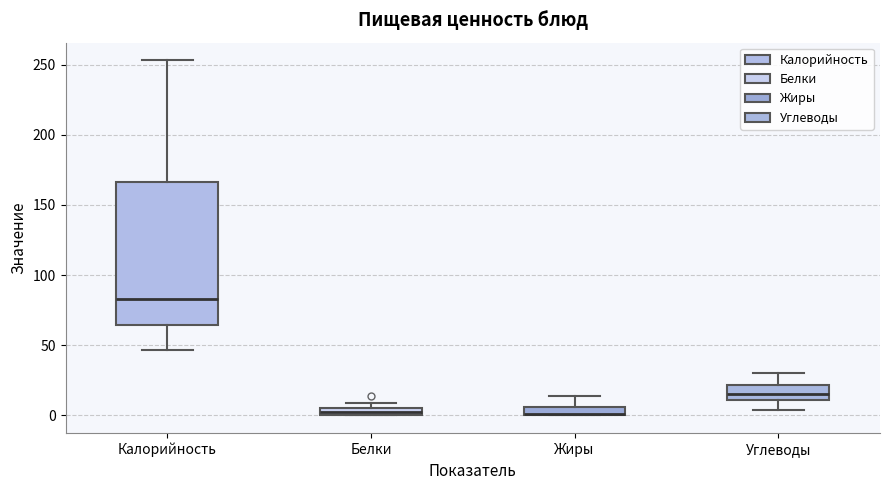

Where does the median line of the box for Углеводы sit on the y-axis? The values are not printed on the chart, so give them approximately, as read against the axis.

15